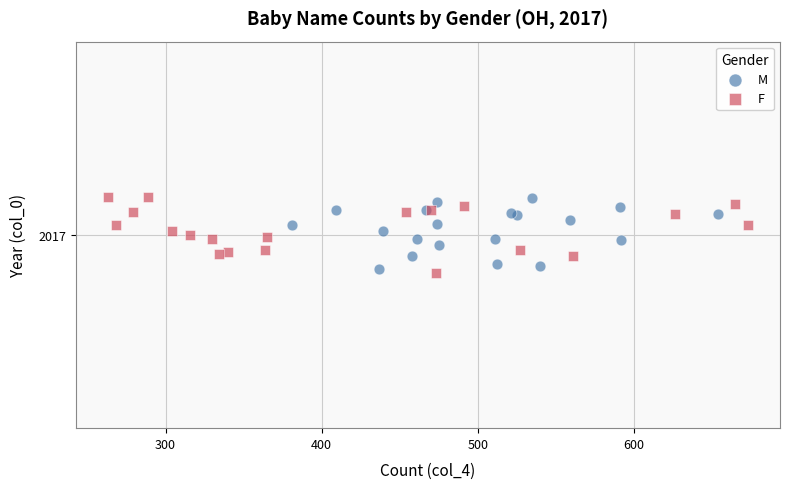

What are all the series names shown in the legend?

M, F